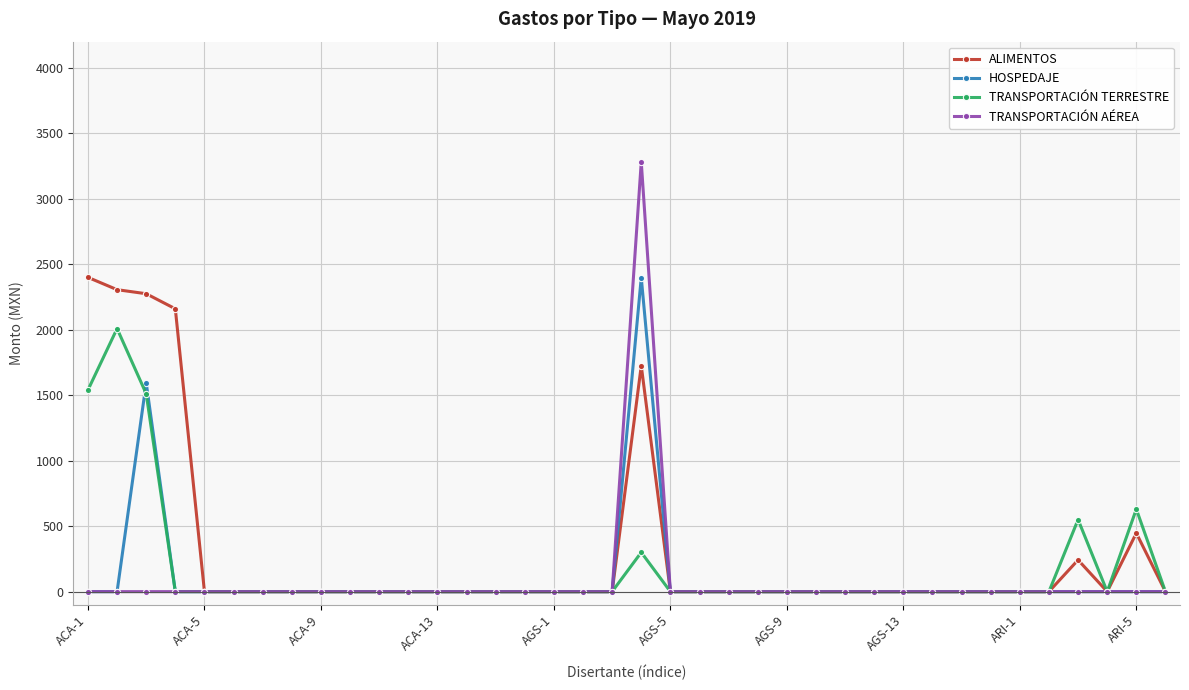

True or false: ALIMENTOS has more than 2 interior local peaks.

True